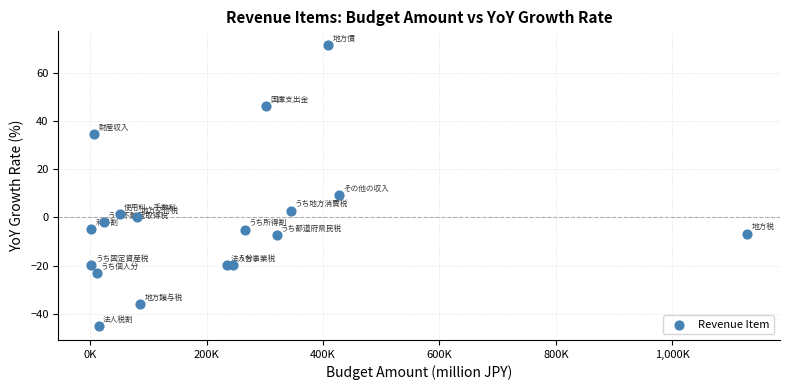

What Y value in the scatter plot is closest to 13?

9.1